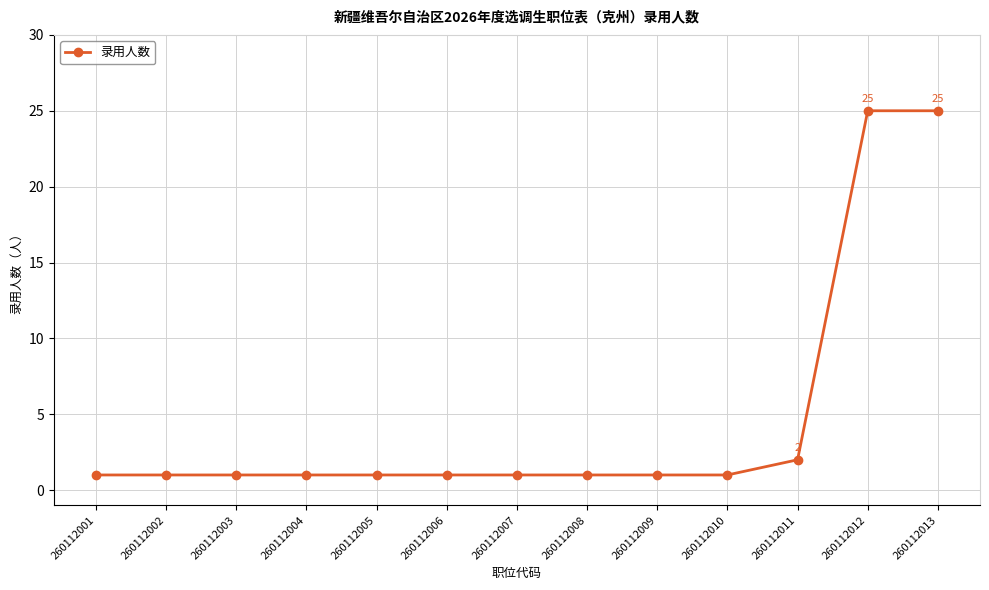

True or false: the data shows 41 at 260112012.

False